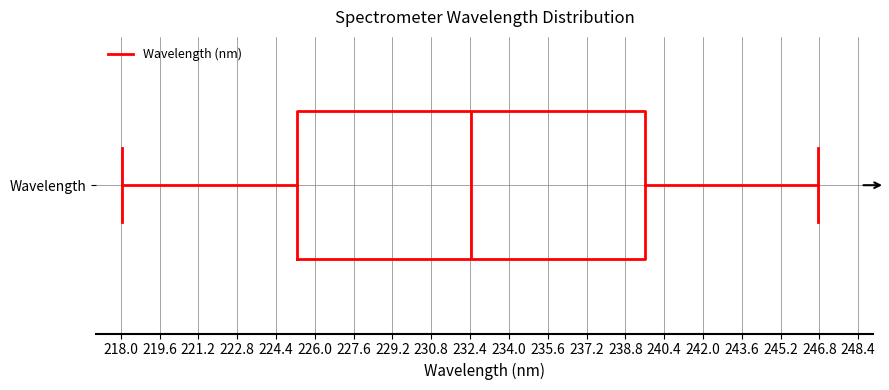

Read this box plot against the x-axis: the position of the median line, the range covered by the box, and the ends of both whiskers. The values are not printed on the chart, so give them approximately, as read against the axis.

median 232.4, box 225.2 to 239.6, whiskers 218.0 to 246.8